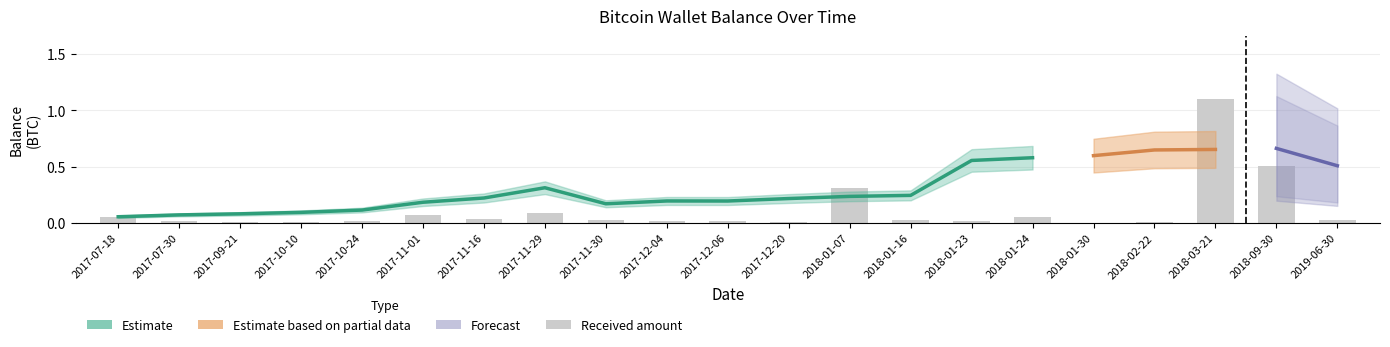

True or false: received has a value of -0.6 at 9.

False